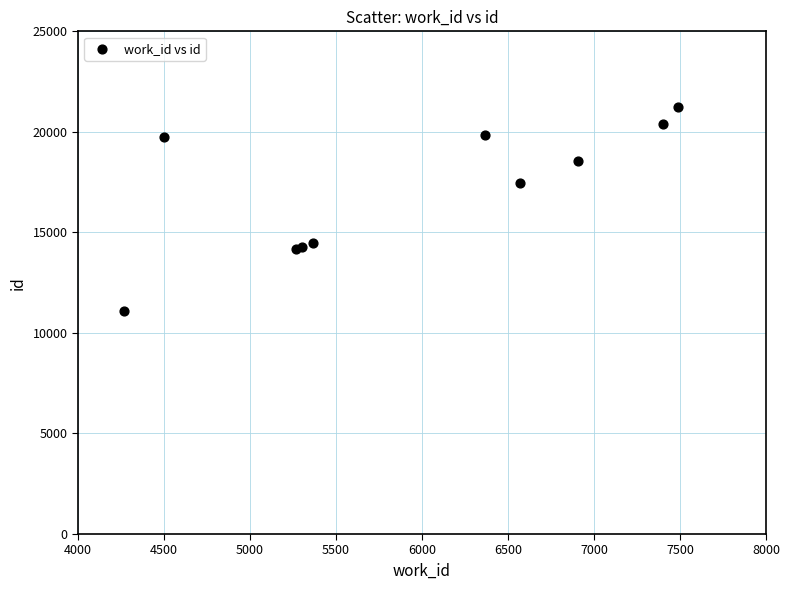

What Y value in the scatter plot is closest to 16171?

17456